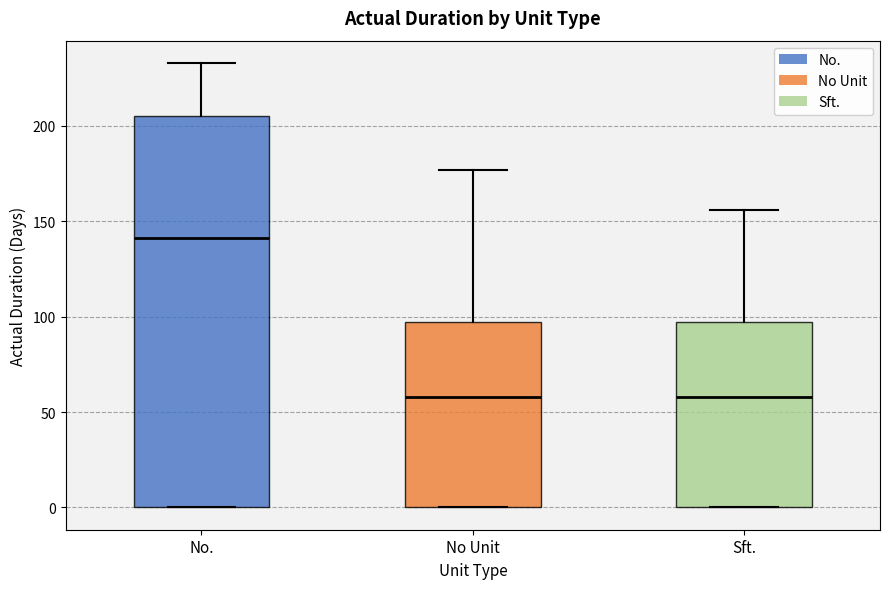

Reading left to right, read every box against the y-axis: the position of its median line, the range the box covers, and the ends of its whiskers. The values are not printed on the chart, so give them approximately, as read against the axis.

No.: median 140, box 0 to 205, whiskers 0 to 235
No Unit: median 60, box 0 to 95, whiskers 0 to 175
Sft.: median 60, box 0 to 95, whiskers 0 to 155